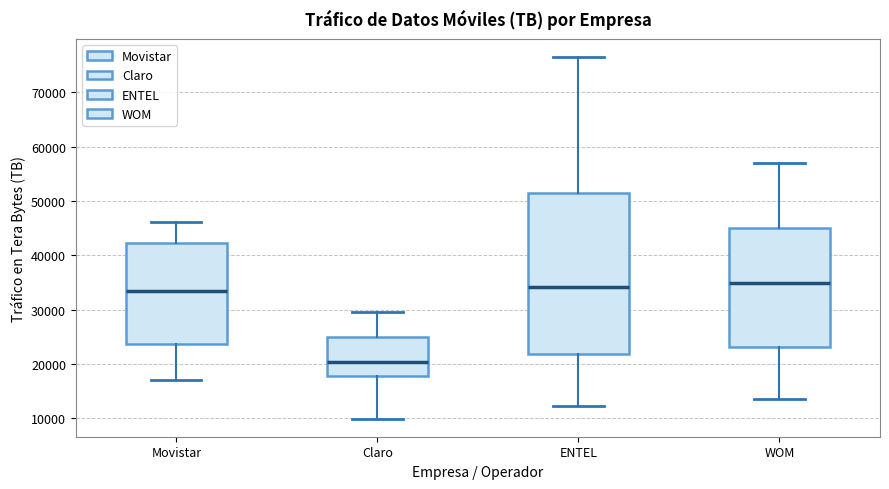

Reading left to right, read every box against the y-axis: the position of its median line, the range the box covers, and the ends of its whiskers. The values are not printed on the chart, so give them approximately, as read against the axis.

Movistar: median 33000, box 24000 to 42000, whiskers 17000 to 46000
Claro: median 20000, box 18000 to 25000, whiskers 10000 to 30000
ENTEL: median 34000, box 22000 to 51000, whiskers 12000 to 76000
WOM: median 35000, box 23000 to 45000, whiskers 14000 to 57000